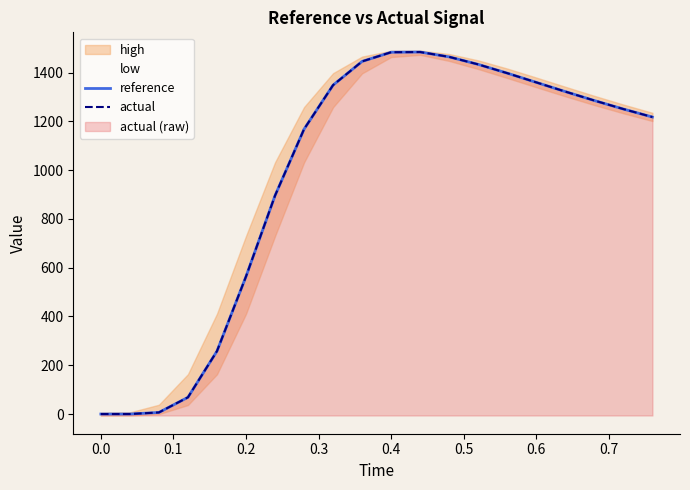

Between 0.0 and 10, which series saw the biggest shift?

reference